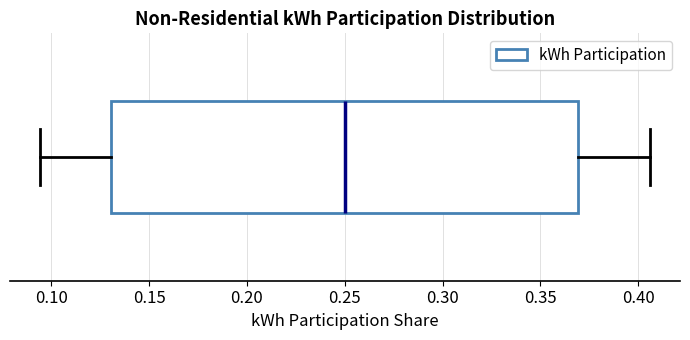

Transcribe this box plot: give where the median line is, the range the box spans, and where the two whiskers end, as read against the x-axis. The values are not printed on the chart, so give them approximately, as read against the axis.

median 0.250, box 0.130 to 0.370, whiskers 0.095 to 0.405